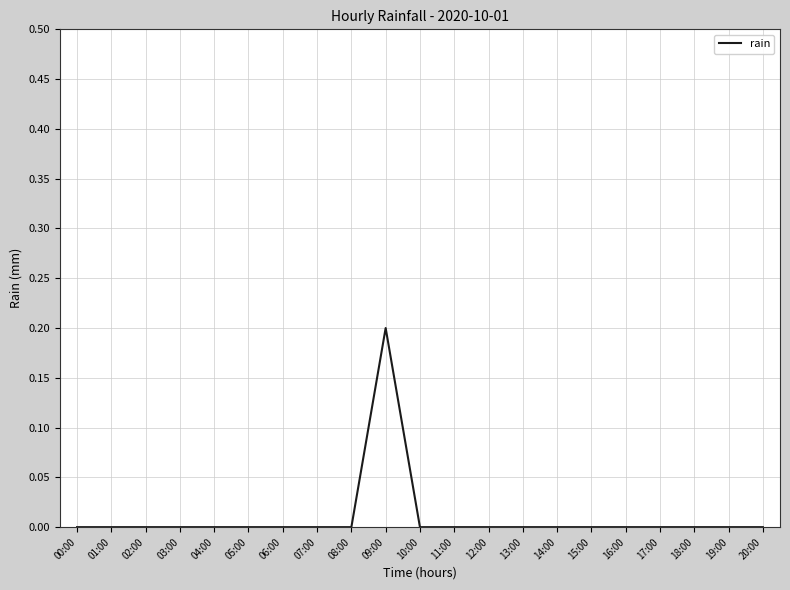

Reading left to right, transcribe all the data shown in this chart.

00:00=0.0	01:00=0.0	02:00=0.0	03:00=0.0	04:00=0.0	05:00=0.0	06:00=0.0	07:00=0.0	08:00=0.0	09:00=0.2	10:00=0.0	11:00=0.0	12:00=0.0	13:00=0.0	14:00=0.0	15:00=0.0	16:00=0.0	17:00=0.0	18:00=0.0	19:00=0.0	20:00=0.0